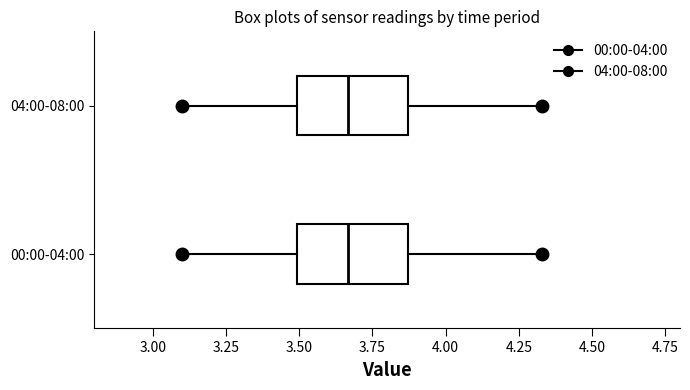

Where does the right whisker of the box for 04:00-08:00 end on the x-axis? The values are not printed on the chart, so give them approximately, as read against the axis.

4.35